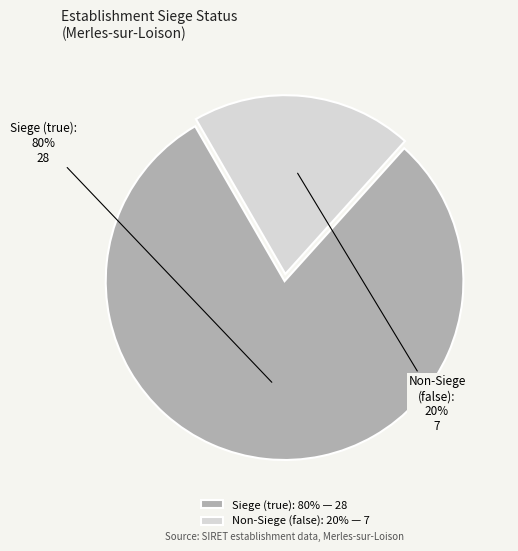

Which slice is the largest?

Siege (true): 80% — 28